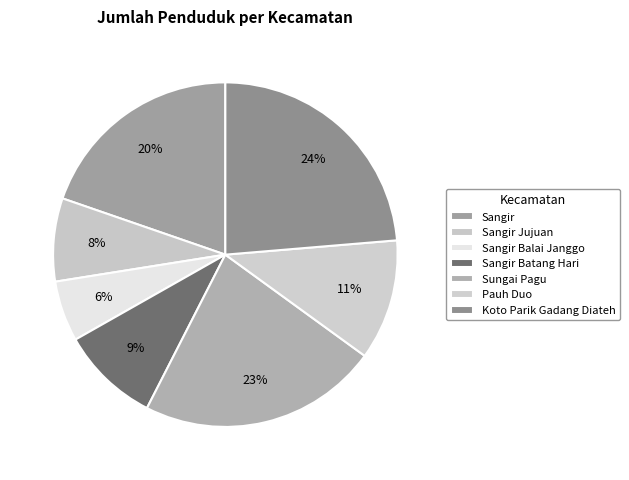

The Pauh Duo slice represents 1% of the pie. True or false?

False